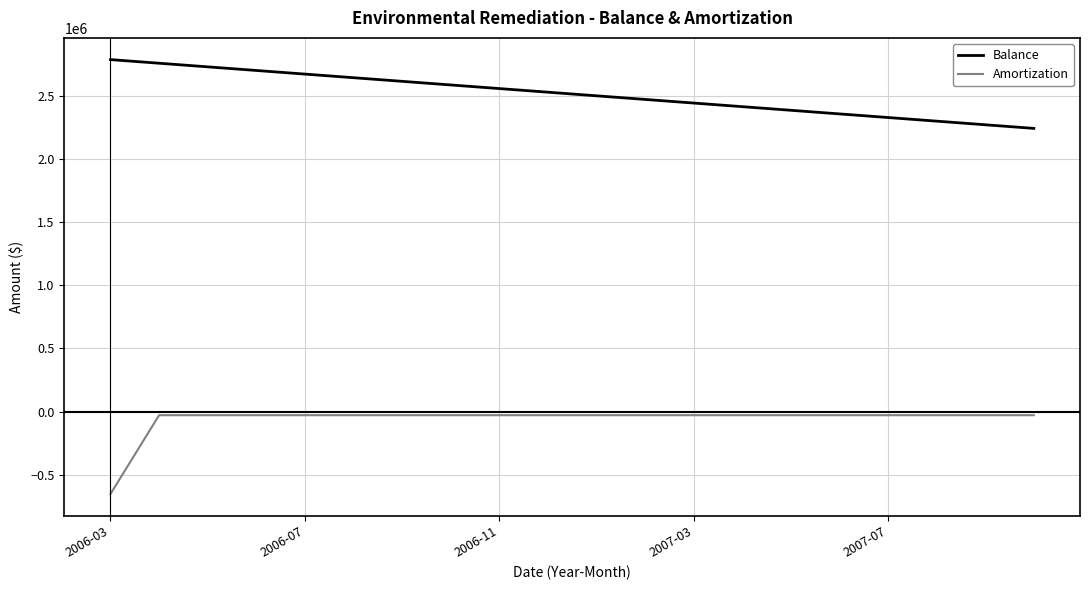

List the series in order of their peak value, lowest first.

Amortization, Balance